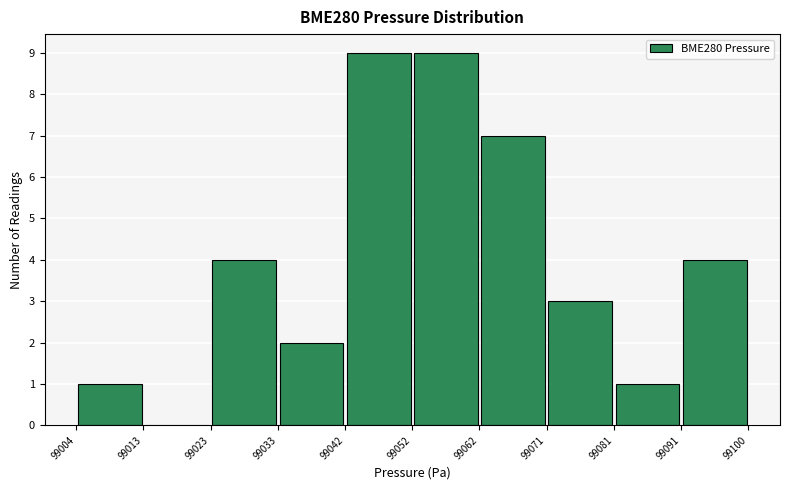

Reading left to right, list every bar in this chart as the range it spans on the x-axis followed by its height. The values are not printed on the chart, so give them approximately, as read against the axis.

99004 to 99013: 1
99013 to 99023: 0
99023 to 99033: 4
99033 to 99042: 2
99042 to 99052: 9
99052 to 99062: 9
99062 to 99071: 7
99071 to 99081: 3
99081 to 99091: 1
99091 to 99100: 4